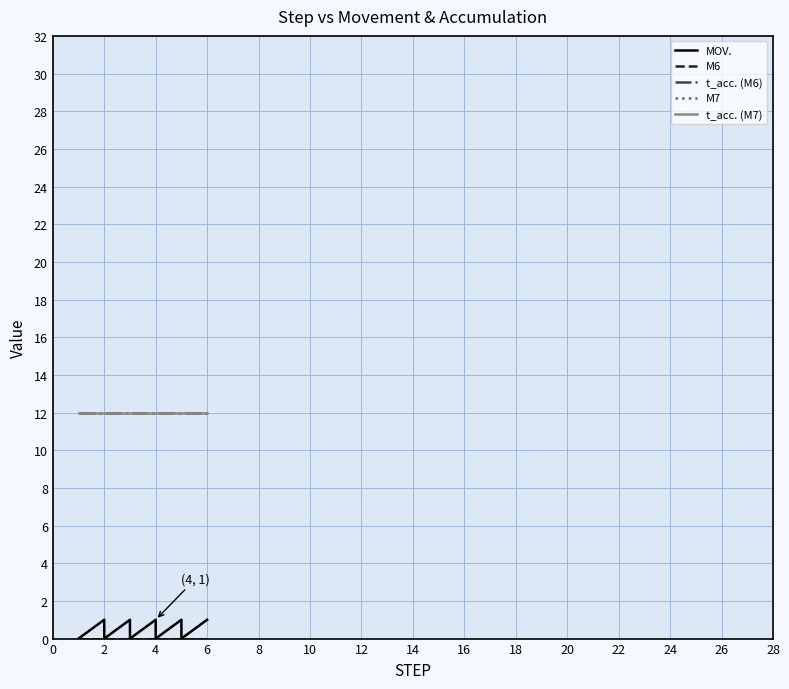

True or false: t_acc. (M7) and M7 intersect in this chart.

False